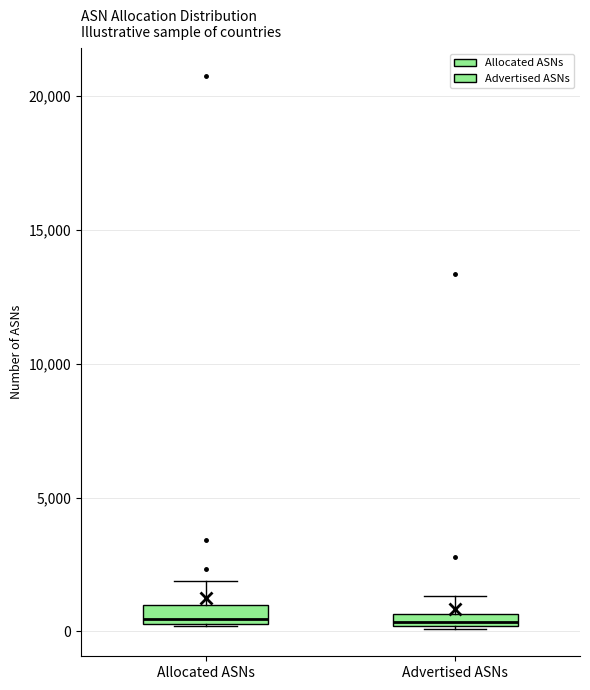

Where does the upper whisker of the box for Allocated ASNs end on the y-axis? The values are not printed on the chart, so give them approximately, as read against the axis.

2000